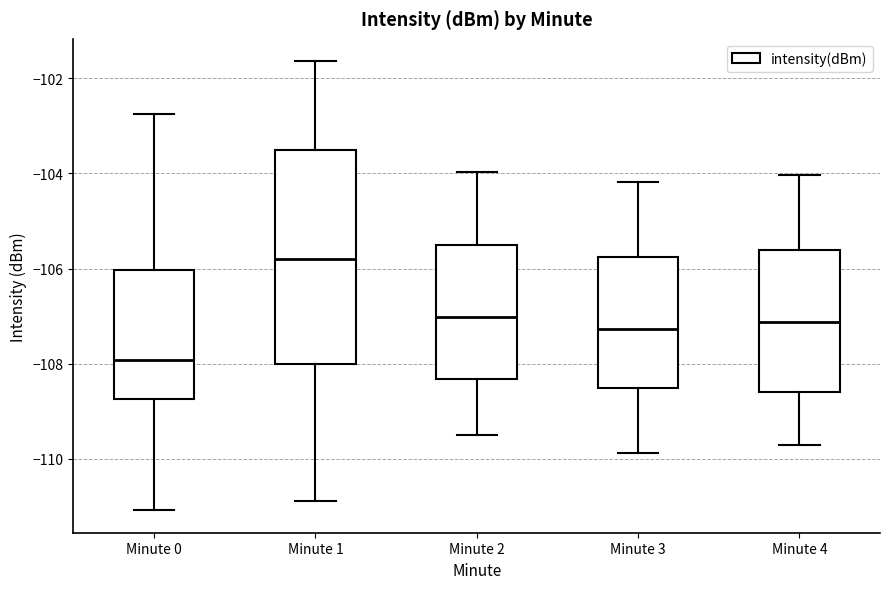

Reading left to right, read every box against the y-axis: the position of its median line, the range the box covers, and the ends of its whiskers. The values are not printed on the chart, so give them approximately, as read against the axis.

Minute 0: median -108.0, box -108.8 to -106.0, whiskers -111.0 to -102.8
Minute 1: median -105.8, box -108.0 to -103.6, whiskers -110.8 to -101.6
Minute 2: median -107.0, box -108.4 to -105.6, whiskers -109.4 to -104.0
Minute 3: median -107.2, box -108.6 to -105.8, whiskers -109.8 to -104.2
Minute 4: median -107.2, box -108.6 to -105.6, whiskers -109.8 to -104.0